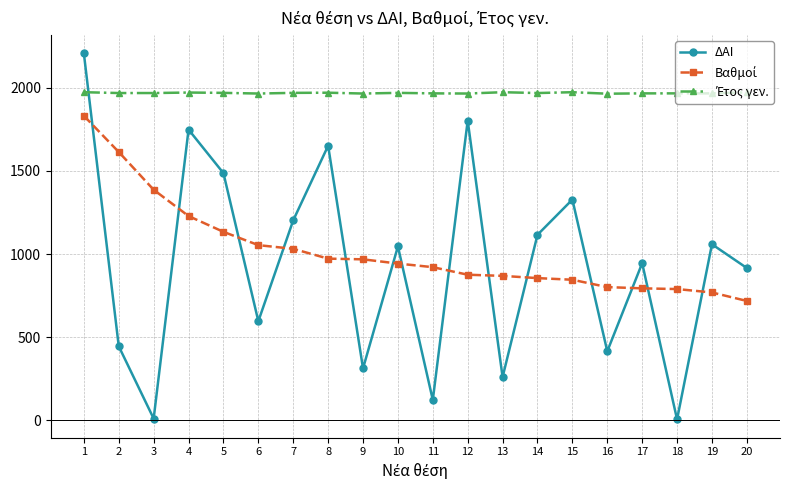

True or false: ΔΑΙ has more than 1 interior local peaks.

True